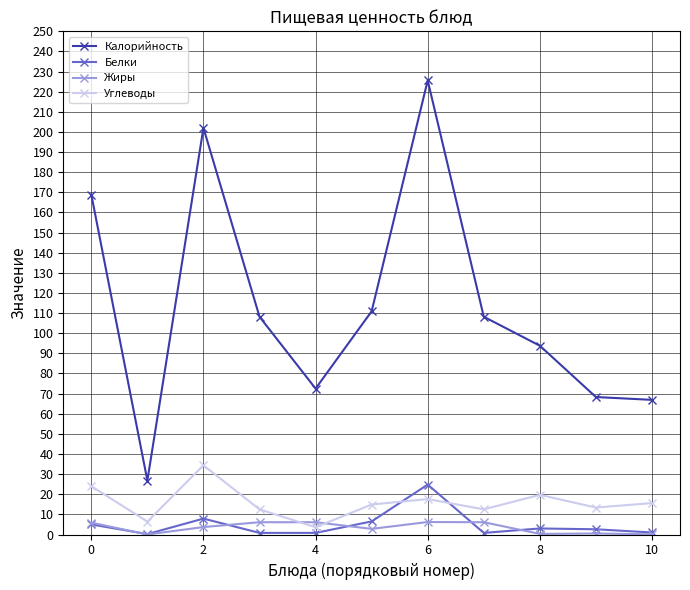

True or false: Калорийность and Белки cross at least once.

False